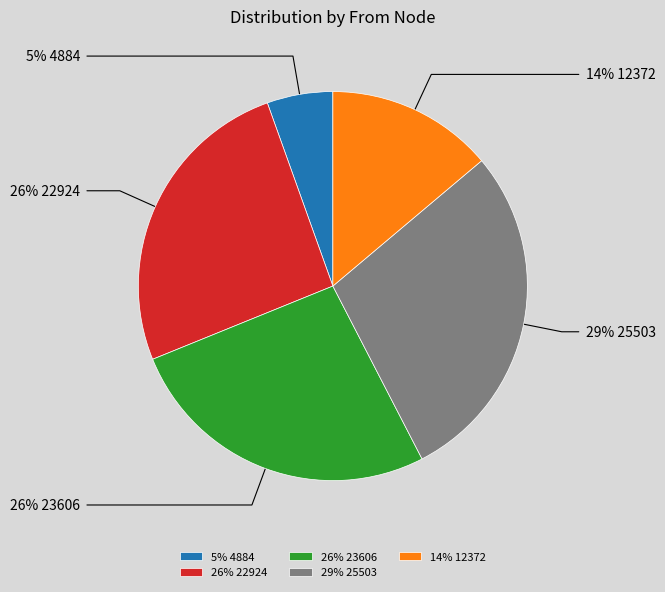

What is the smallest slice in the pie chart?

4884